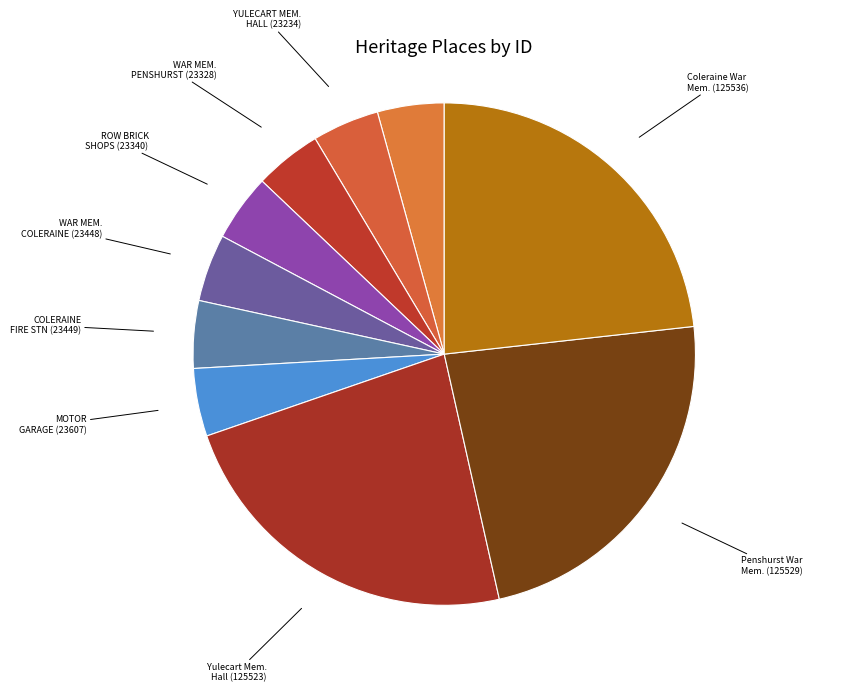

Is it true that MAJOR MITCHELL MONUMENT (23180) is 4% of the pie?

True